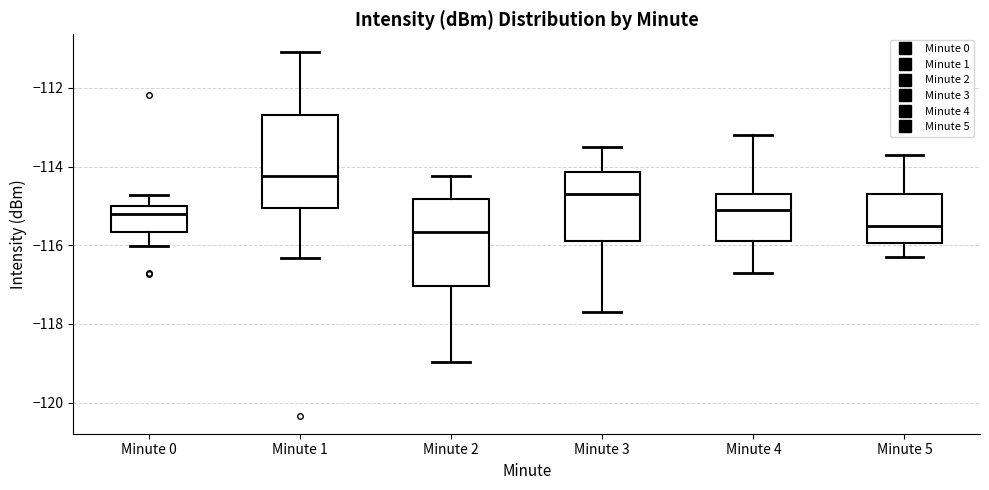

Reading left to right, transcribe this box plot: for each box, give where its median line is, the range the box spans, and where its two whiskers end, as read against the y-axis. The values are not printed on the chart, so give them approximately, as read against the axis.

Minute 0: median -115.2, box -115.6 to -115.0, whiskers -116.0 to -114.8
Minute 1: median -114.2, box -115.0 to -112.6, whiskers -116.4 to -111.0
Minute 2: median -115.6, box -117.0 to -114.8, whiskers -119.0 to -114.2
Minute 3: median -114.8, box -115.8 to -114.2, whiskers -117.6 to -113.4
Minute 4: median -115.0, box -115.8 to -114.6, whiskers -116.6 to -113.2
Minute 5: median -115.4, box -116.0 to -114.6, whiskers -116.2 to -113.6